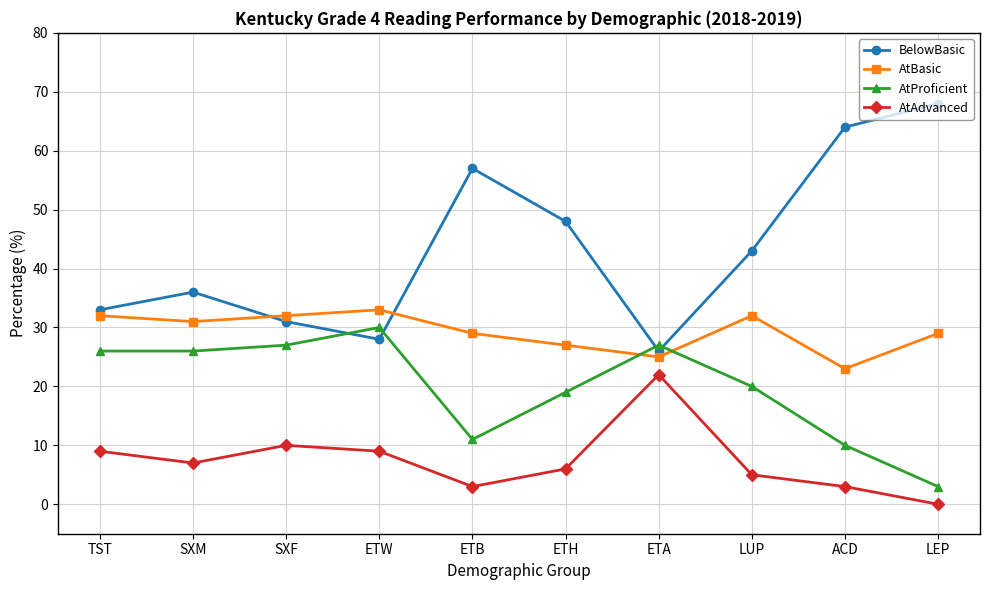

What is the spread (max minus min) of values at ACD?

61